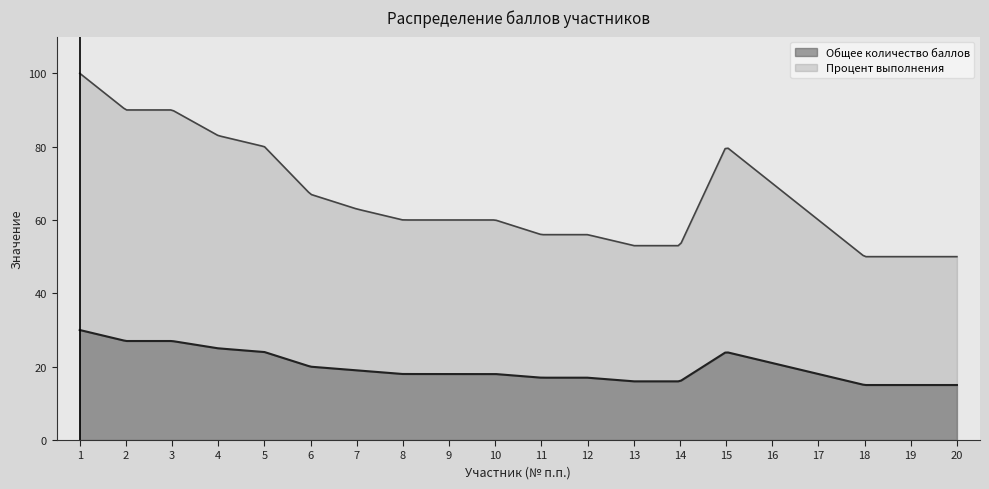

What is the total value across all series at 9?

78